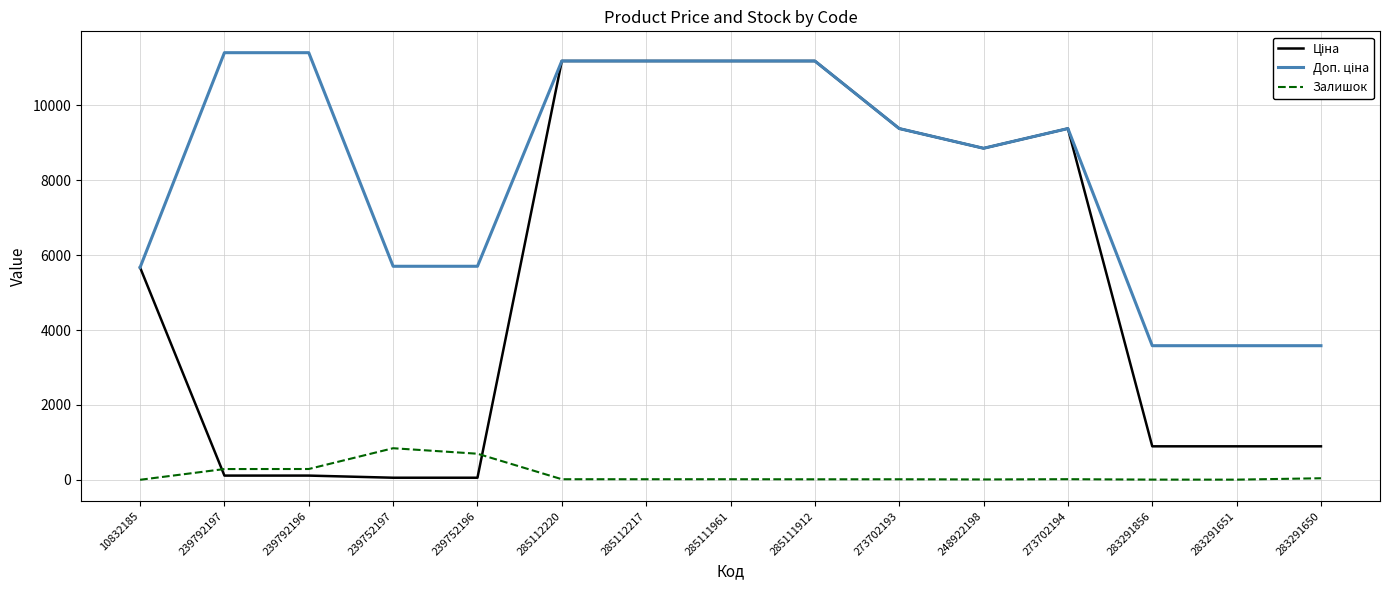

What is the greatest value displayed?

11410.0